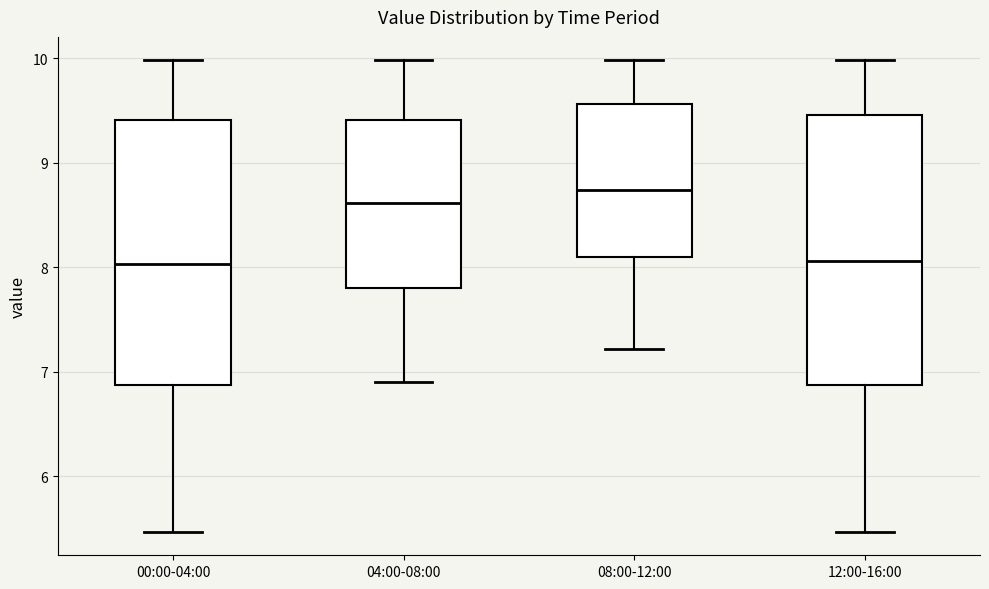

Where does the lower whisker of the box for 08:00-12:00 end on the y-axis? The values are not printed on the chart, so give them approximately, as read against the axis.

7.2